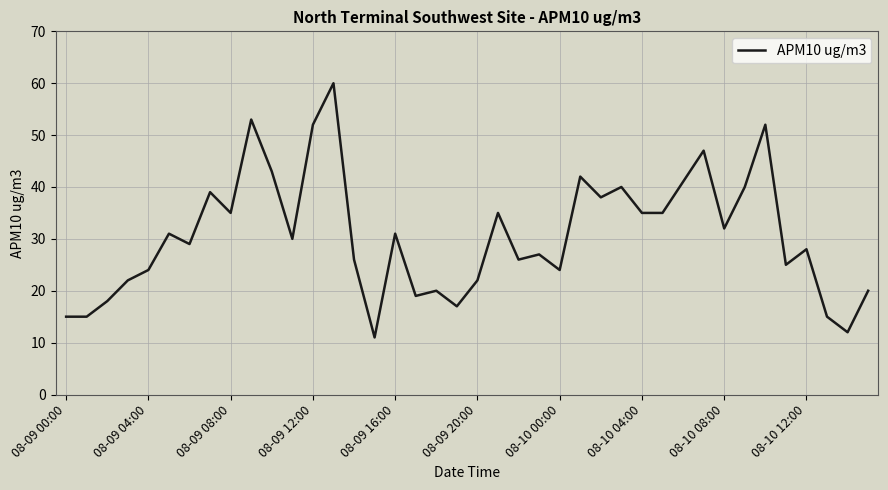

What is the minimum value shown in the chart?

11